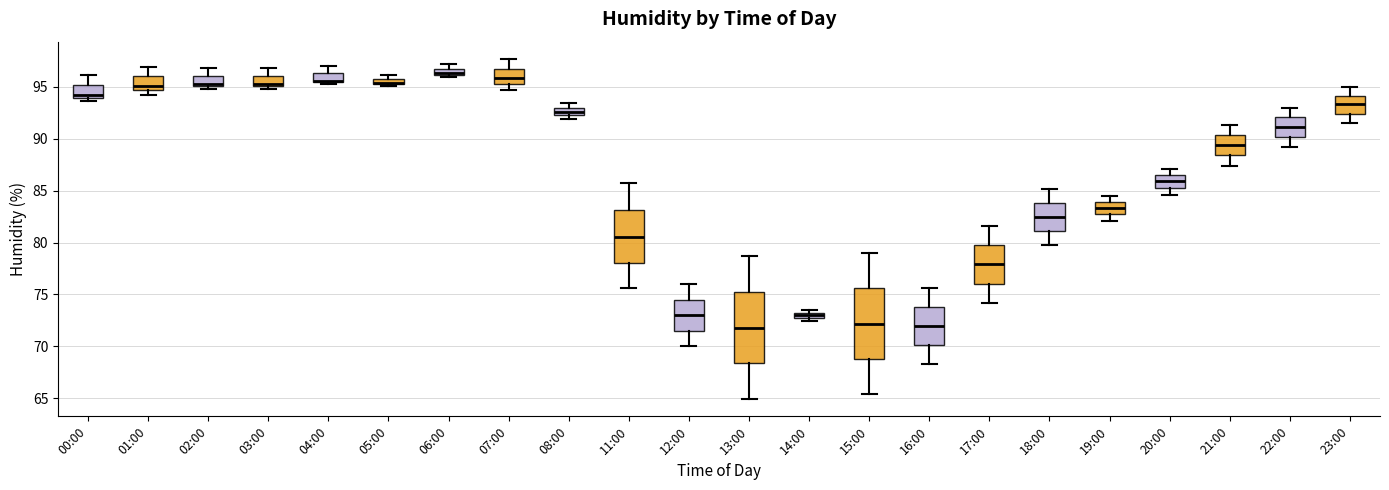

Where is the lower edge of the box for 03:00 on the y-axis? The values are not printed on the chart, so give them approximately, as read against the axis.

95.0